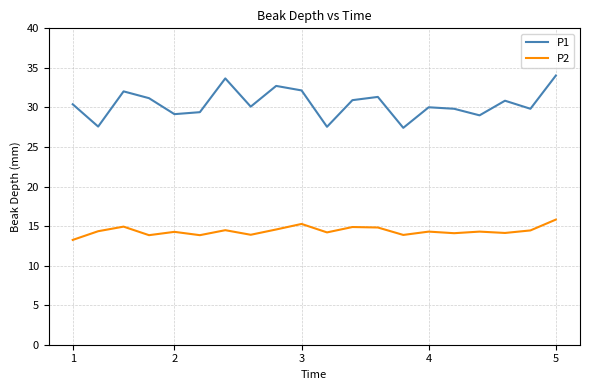

Which series has the largest total across all categories?

P1